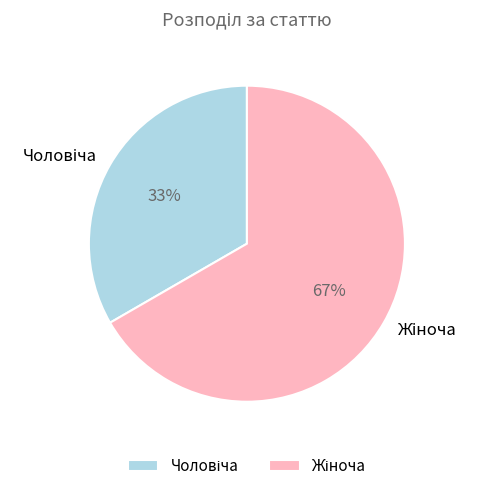

Is there any slice that represents more than half of the pie?

Yes